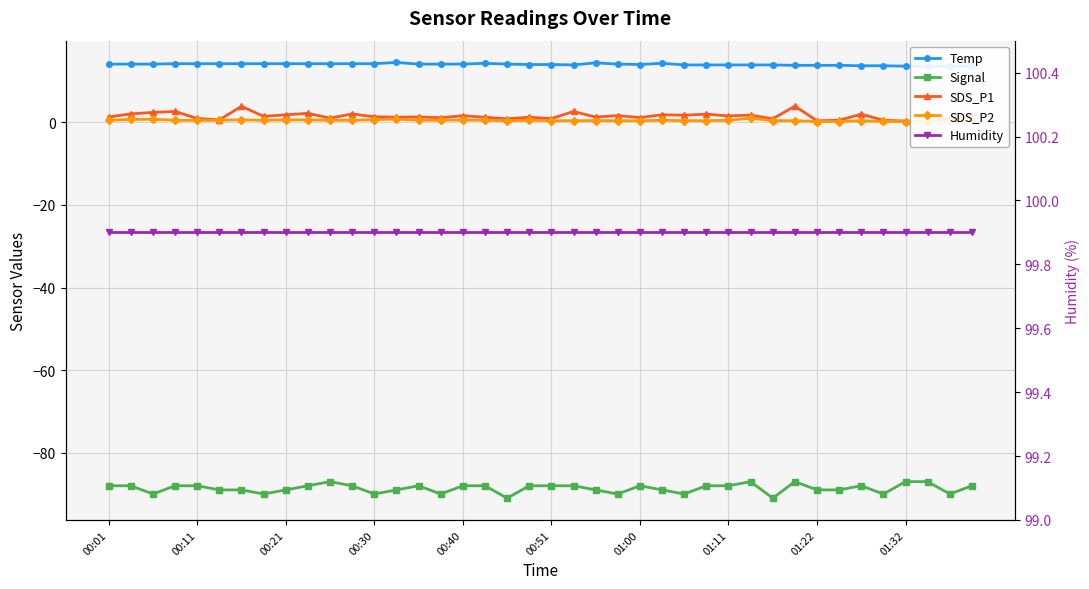

What is the value of the SDS_P2 point at the 23rd from the left?

0.4